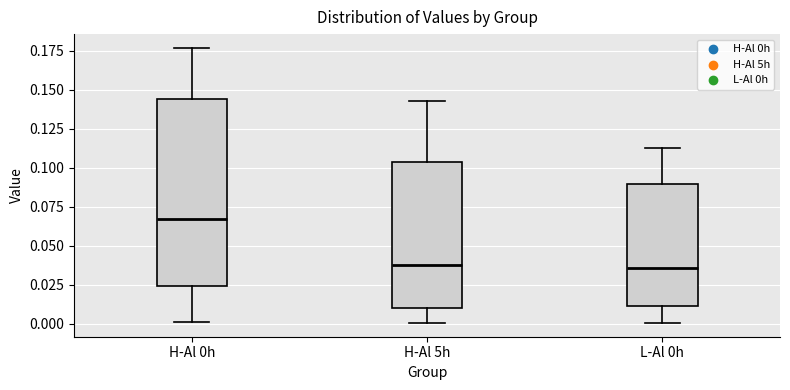

Reading left to right, read every box against the y-axis: the position of its median line, the range the box covers, and the ends of its whiskers. The values are not printed on the chart, so give them approximately, as read against the axis.

H-Al 0h: median 0.065, box 0.025 to 0.145, whiskers 0.000 to 0.175
H-Al 5h: median 0.040, box 0.010 to 0.105, whiskers 0.000 to 0.145
L-Al 0h: median 0.035, box 0.010 to 0.090, whiskers 0.000 to 0.115